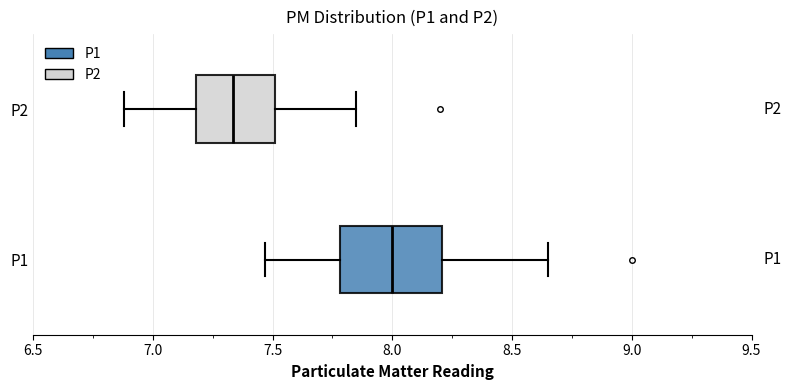

Reading bottom to top, read every box against the x-axis: the position of its median line, the range the box covers, and the ends of its whiskers. The values are not printed on the chart, so give them approximately, as read against the axis.

P1: median 8.00, box 7.80 to 8.20, whiskers 7.45 to 8.65
P2: median 7.35, box 7.20 to 7.50, whiskers 6.90 to 7.85